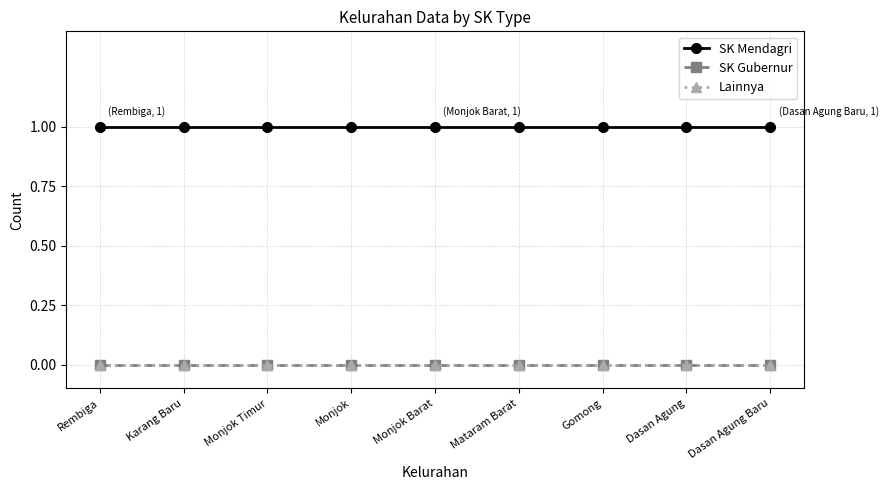

Reading left to right, transcribe all the data shown in this chart.

SK Mendagri: 1	1	1	1	1	1	1	1	1
SK Gubernur: 0	0	0	0	0	0	0	0	0
Lainnya: 0	0	0	0	0	0	0	0	0